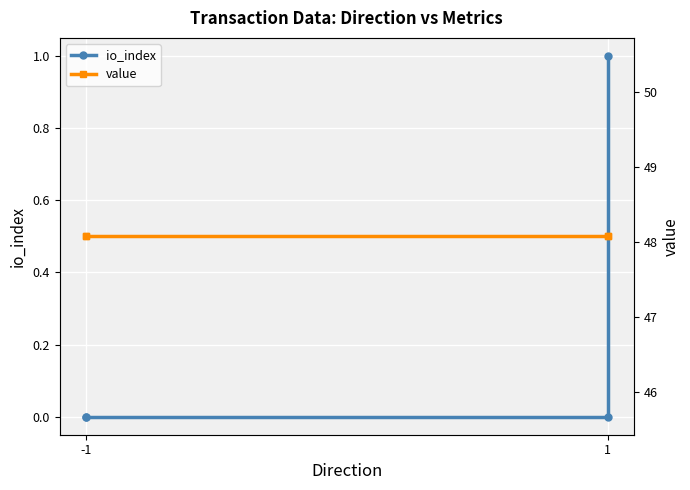

The value series shows 30.3 at 1. True or false?

False